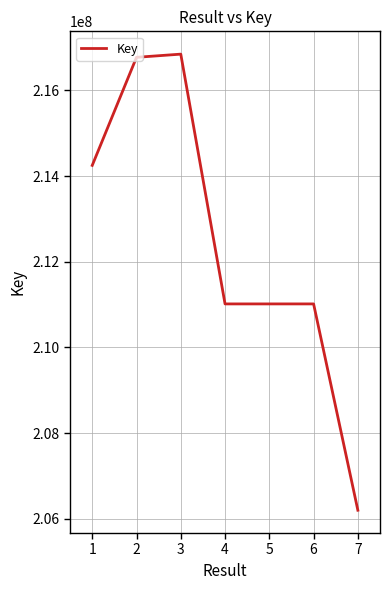

What is the maximum value shown in the chart?

216843685